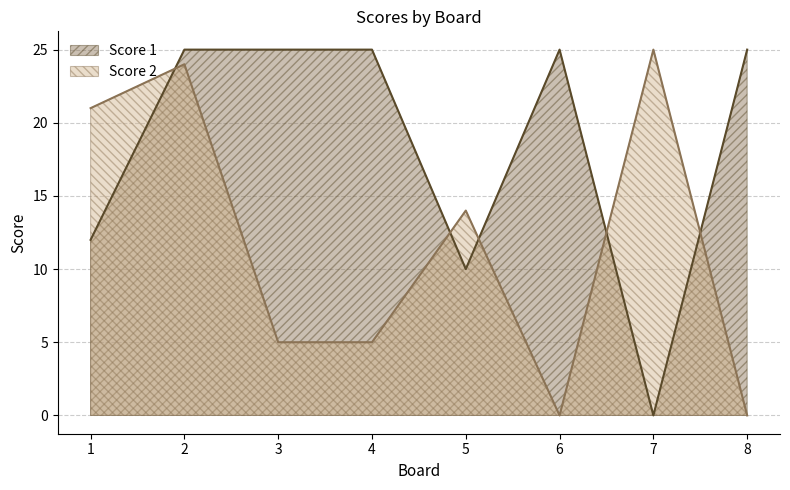

What is the sum of all Score 1 values?

147